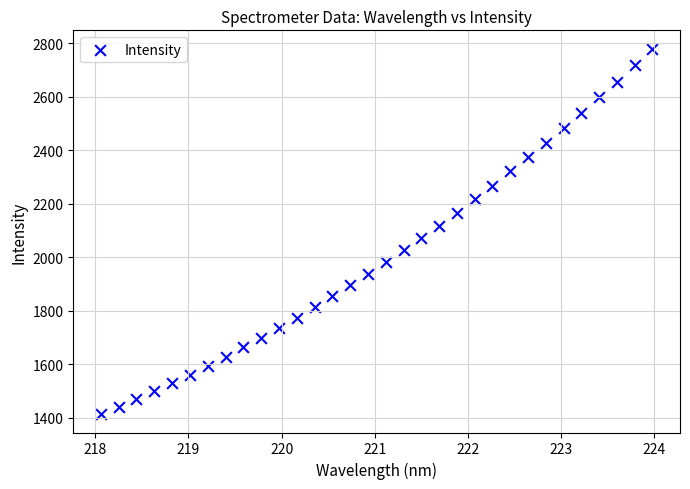

What is the range of X values (max minus min)?

5.9